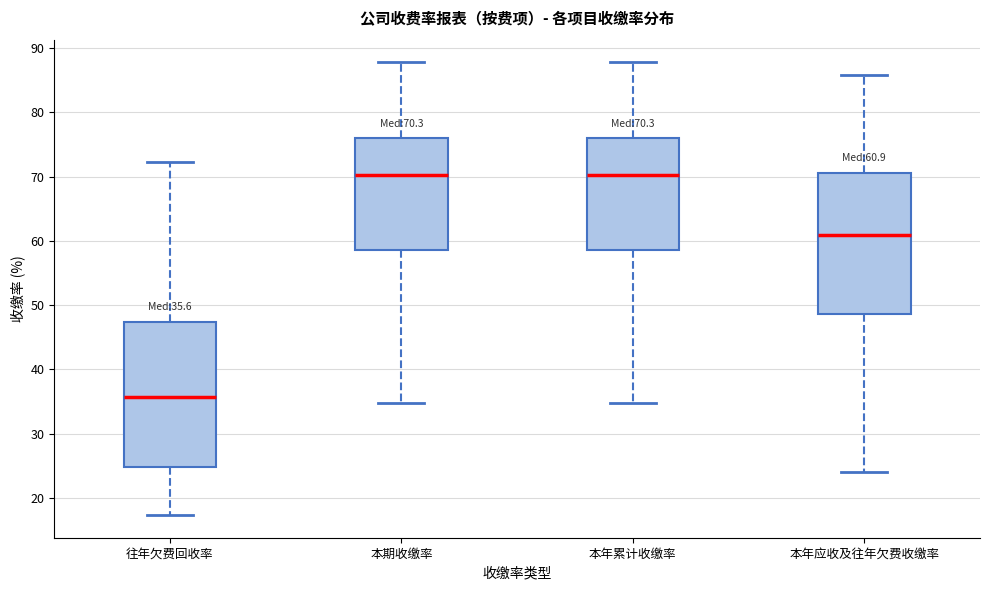

Which box's median line is the lowest?

往年欠费回收率